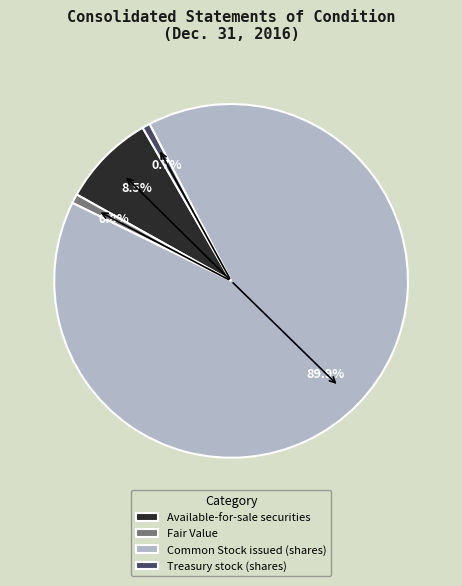

Which category has the biggest portion of the pie?

Common Stock issued (shares)